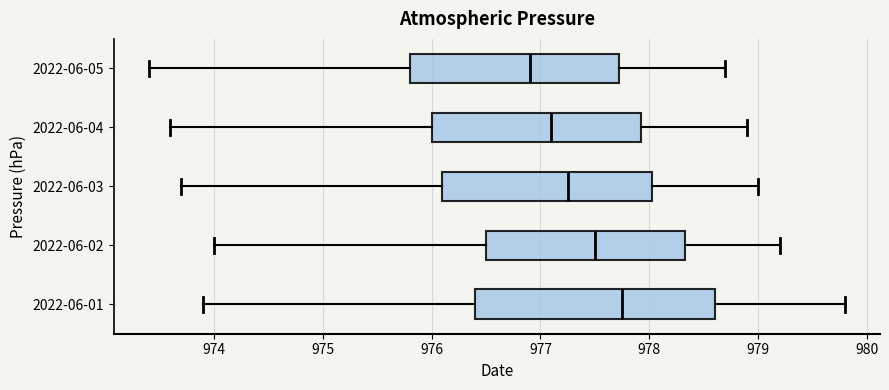

Which box is the widest, from its left edge to its right edge?

2022-06-01